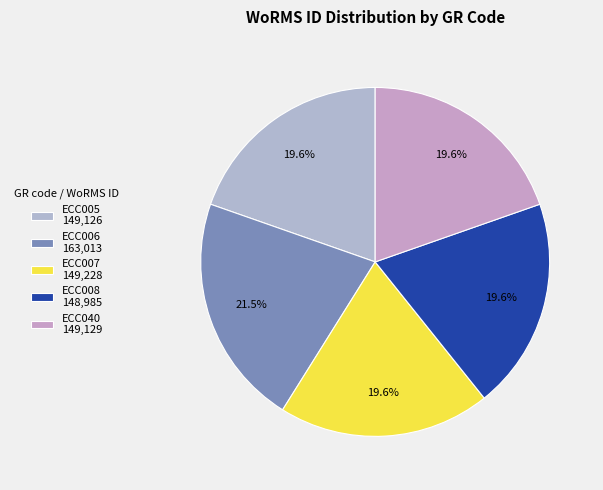

What is the largest slice in the pie chart?

ECC006